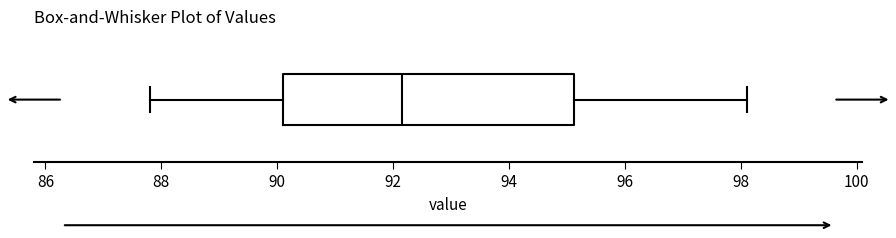

Where does the left whisker of the box end on the x-axis? The values are not printed on the chart, so give them approximately, as read against the axis.

87.8